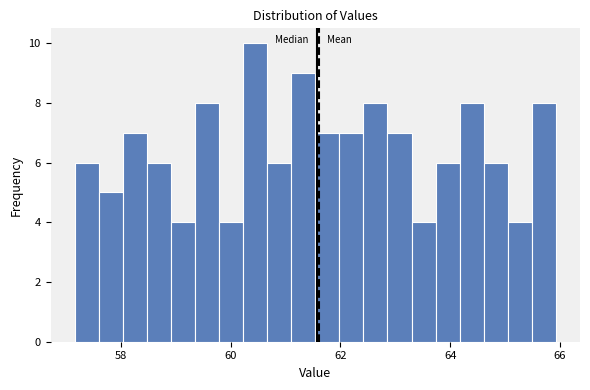

Read against the x-axis, roughly where is the centre of the tallest bar?

60.4